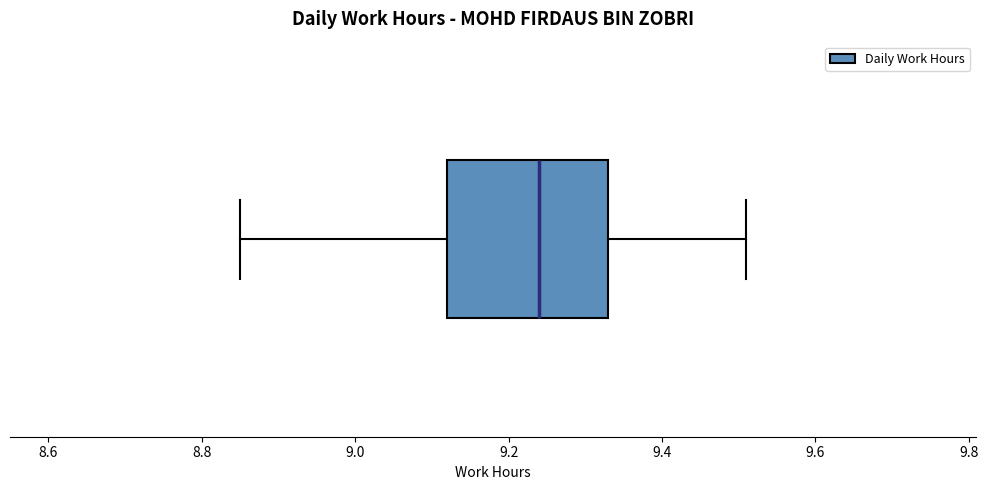

Transcribe this box plot: give where the median line is, the range the box spans, and where the two whiskers end, as read against the x-axis. The values are not printed on the chart, so give them approximately, as read against the axis.

median 9.24, box 9.12 to 9.34, whiskers 8.86 to 9.52